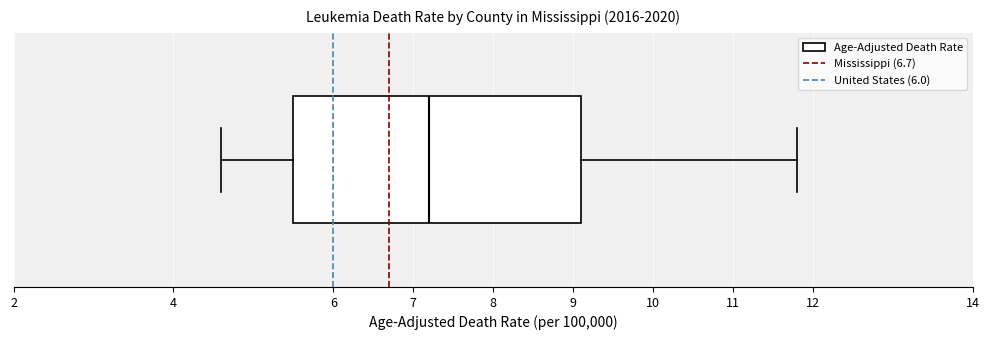

Read this box plot against the x-axis: the position of the median line, the range covered by the box, and the ends of both whiskers. The values are not printed on the chart, so give them approximately, as read against the axis.

median 7.2, box 5.5 to 9.1, whiskers 4.6 to 11.8